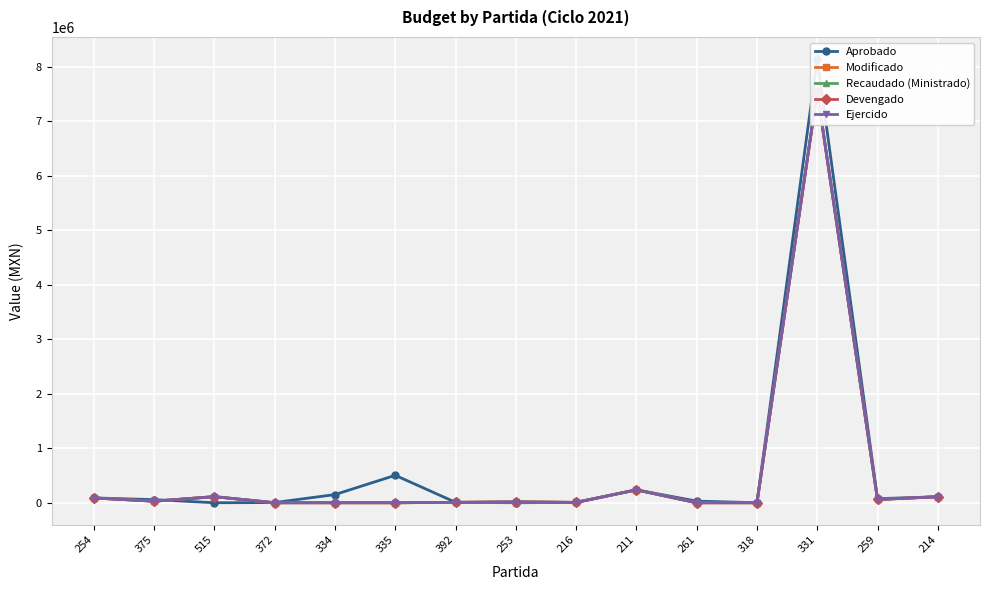

What is the difference between the second highest and second lowest values in the Devengado series?

236399.9